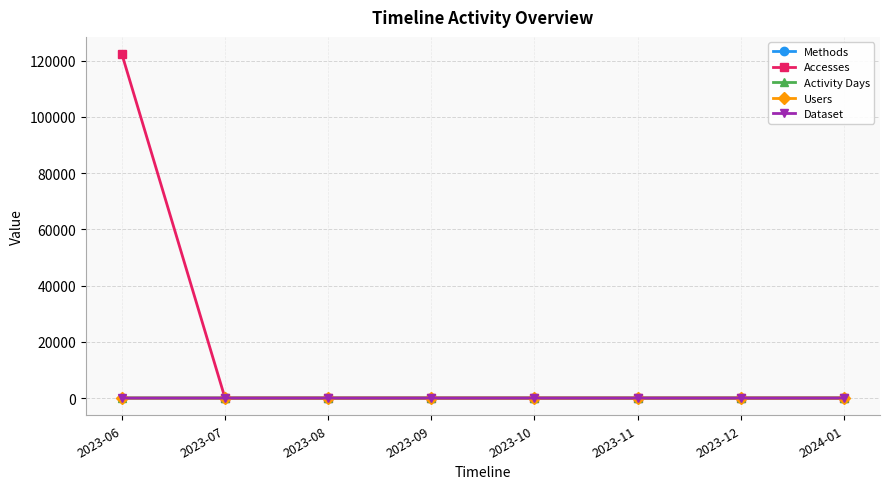

Which series has the largest range (max minus min)?

Accesses